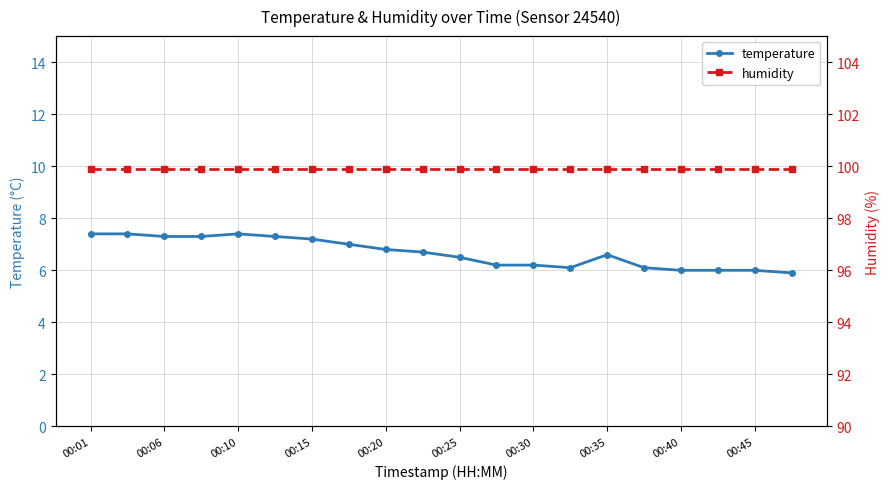

What is the maximum value for temperature?

7.4